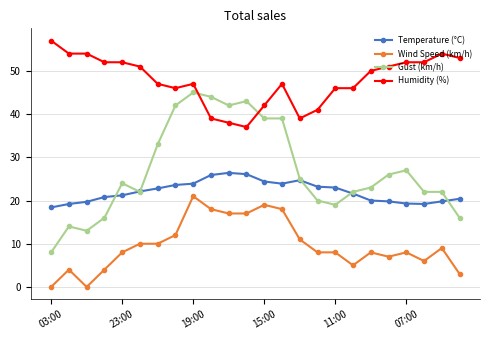

Which series has the largest total across all categories?

Humidity (%)